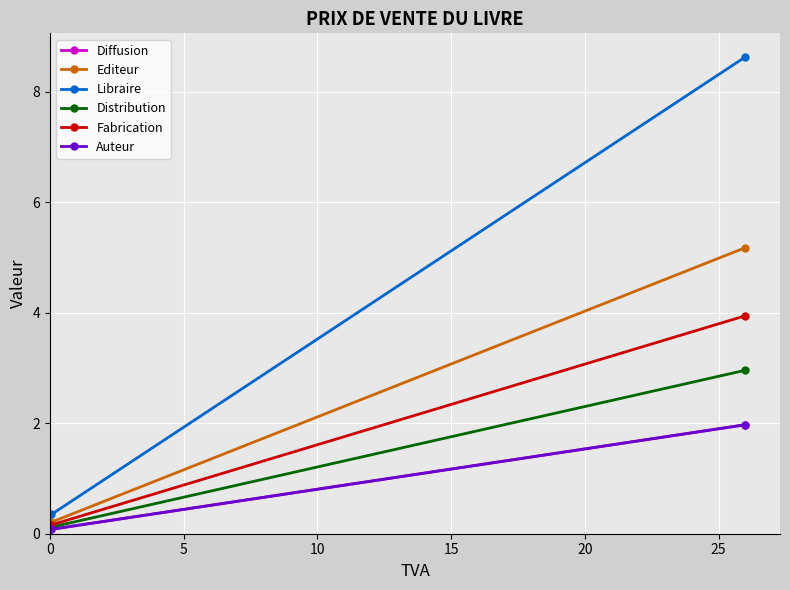

What is the greatest value displayed?

8.6